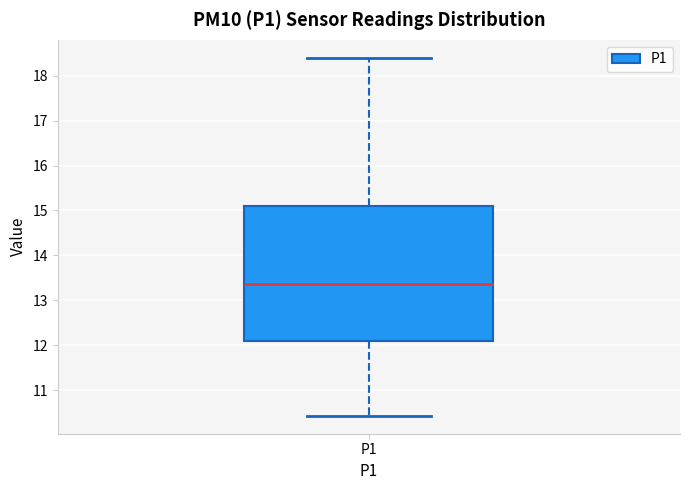

Transcribe this box plot: give where the median line is, the range the box spans, and where the two whiskers end, as read against the y-axis. The values are not printed on the chart, so give them approximately, as read against the axis.

median 13.4, box 12.1 to 15.1, whiskers 10.4 to 18.4